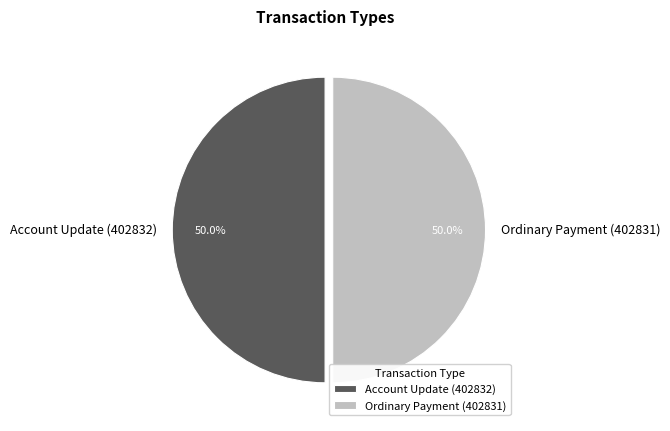

Do Account Update (402832) and Ordinary Payment (402831) together represent more than half of the pie?

Yes